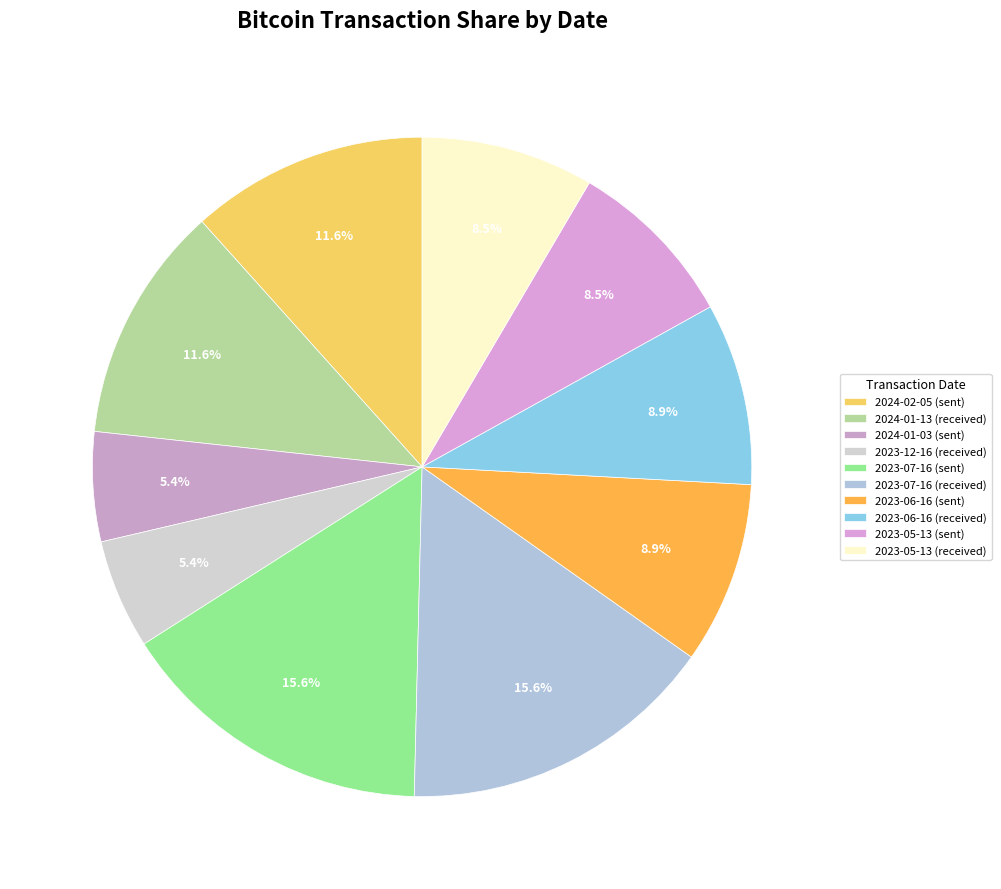

Combined, what portion of the pie is 2023-07-16 (received) and 2024-01-13 (received)?

27.2%